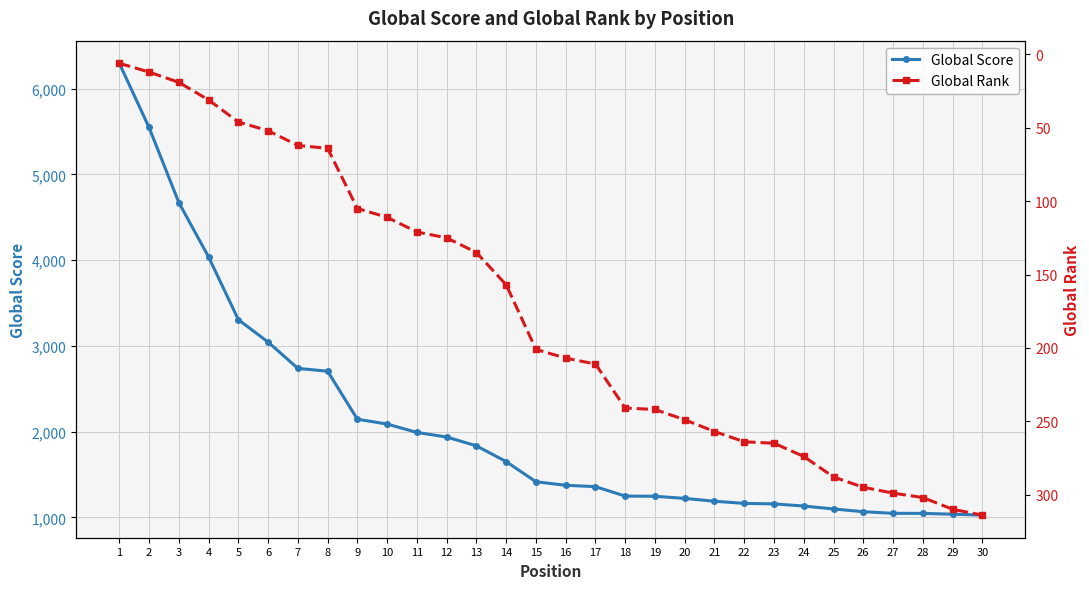

How many data points in Global Rank are above 207?

14